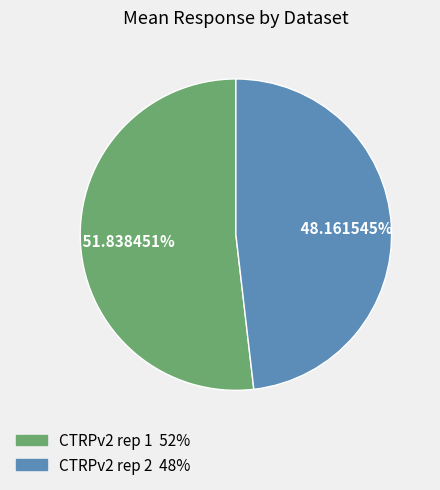

How many slices are in this pie chart?

2